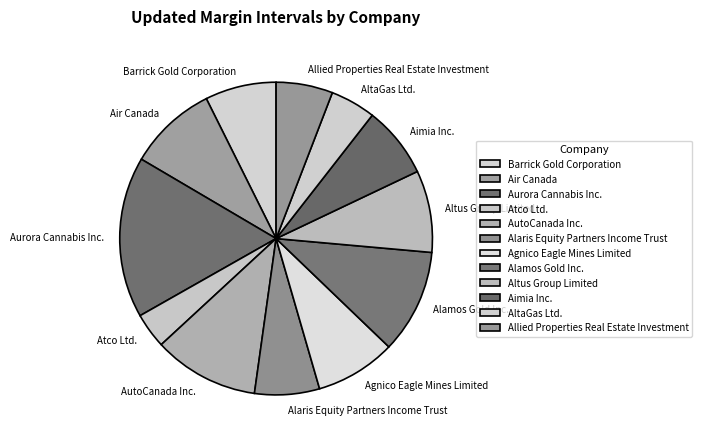

How many segments does this pie chart have?

12